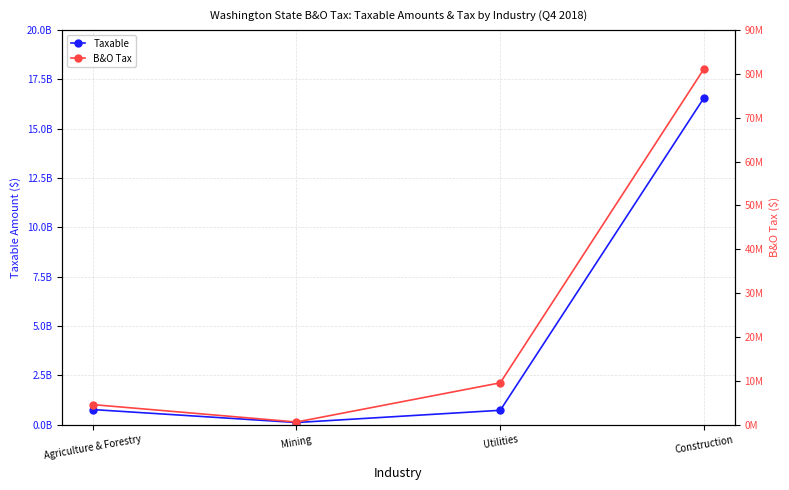

In B&O Tax, how many points are lower than both neighbors (excluding endpoints)?

1